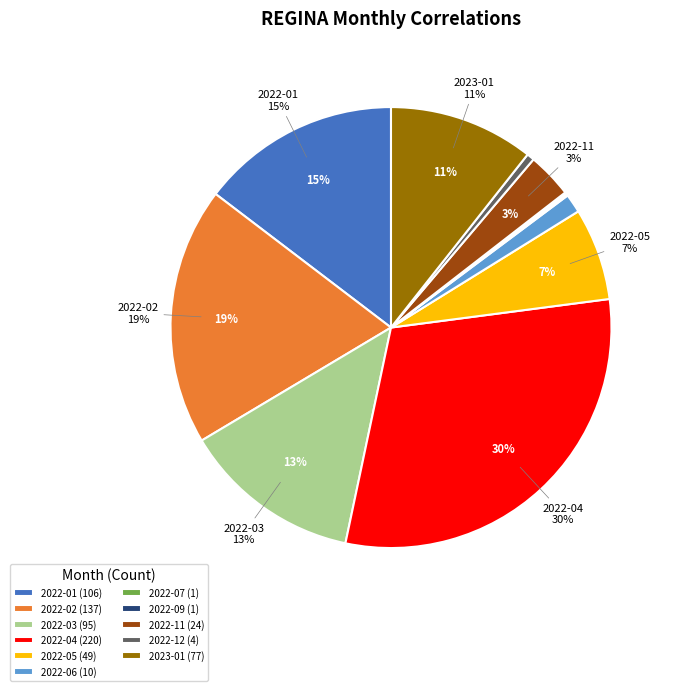

What percentage is NOT represented by 2022-12?

99.4%